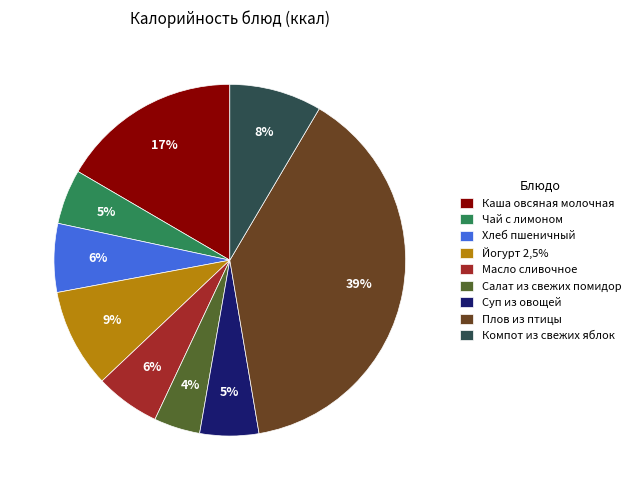

Approximately how many times larger is the value at Каша овсяная молочная compared to Масло сливочное?

2.8